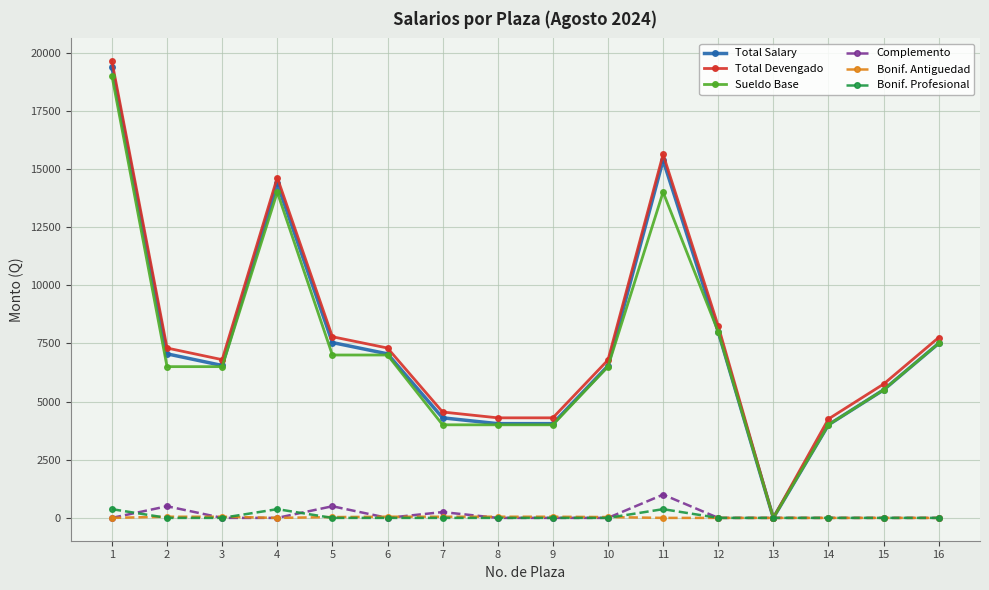

At which category does Total Devengado reach its first local valley?

3